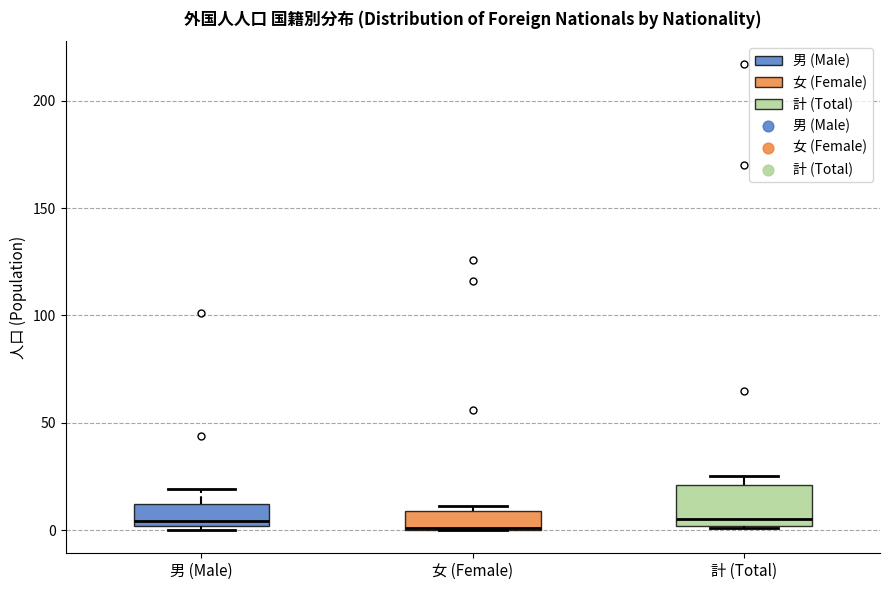

Where is the lower edge of the box for 男 (Male) on the y-axis? The values are not printed on the chart, so give them approximately, as read against the axis.

0